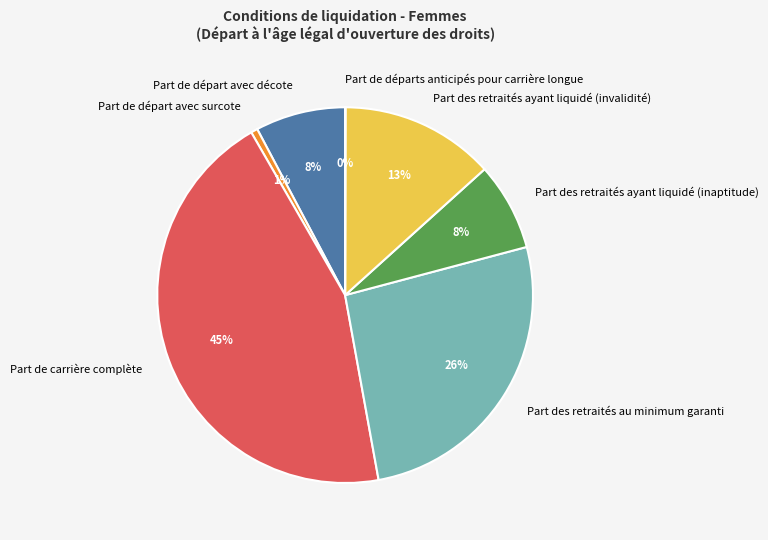

Approximately how many times larger is the value at Part des retraités au minimum garanti compared to Part de carrière complète?

0.6